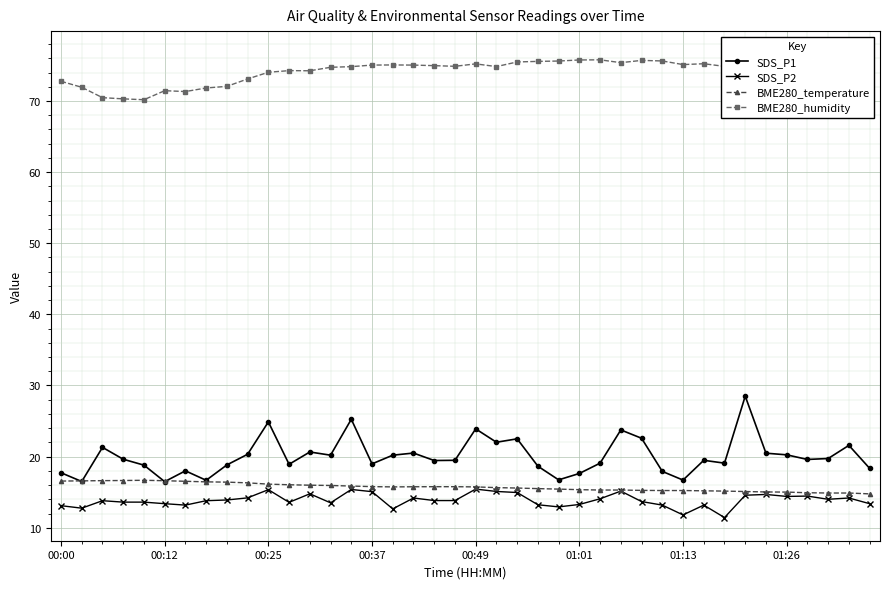

True or false: BME280_temperature has more than 0 interior local peaks.

True